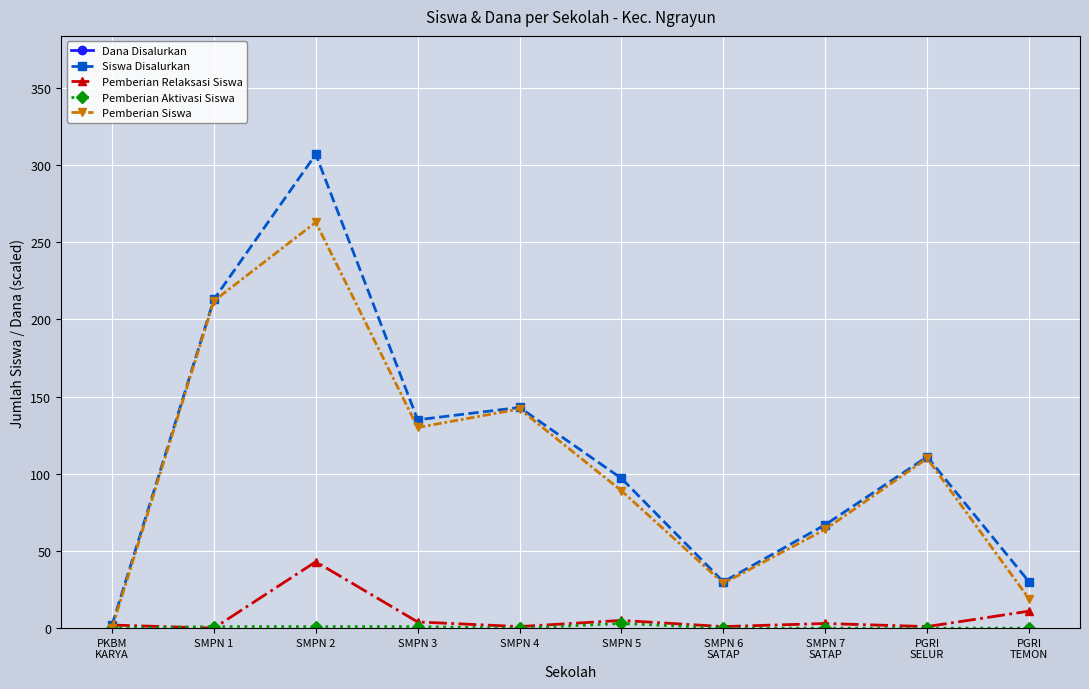

Which series has the largest range (max minus min)?

Dana Disalurkan